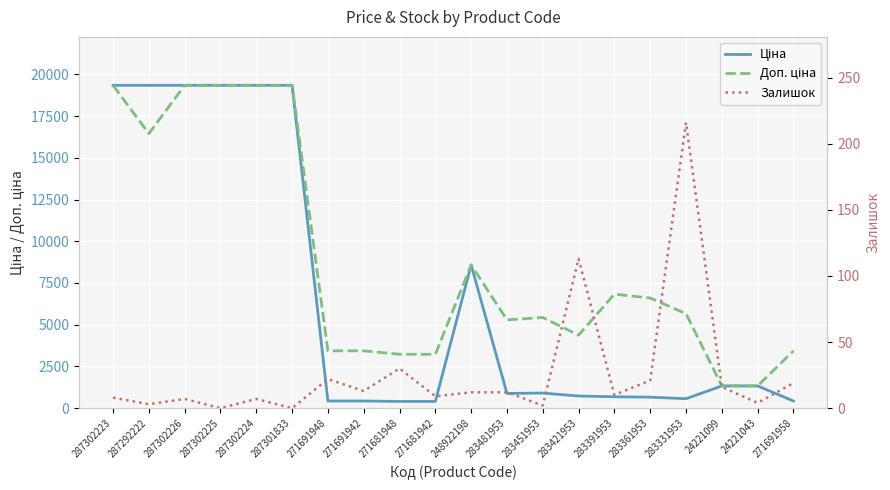

What is the difference between the second highest and second lowest values in the Доп. ціна series?

18010.1